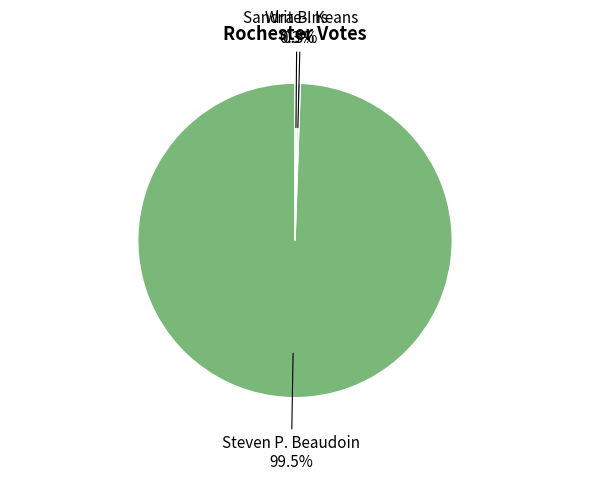

Is there any slice that represents more than half of the pie?

Yes